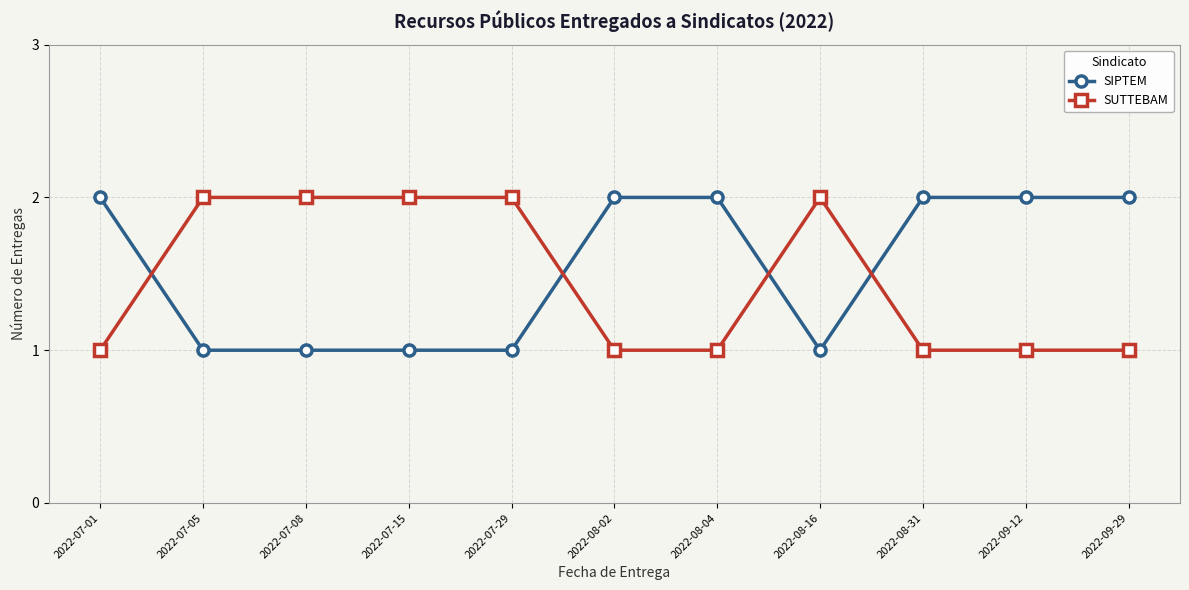

Which series has the largest total across all categories?

SIPTEM